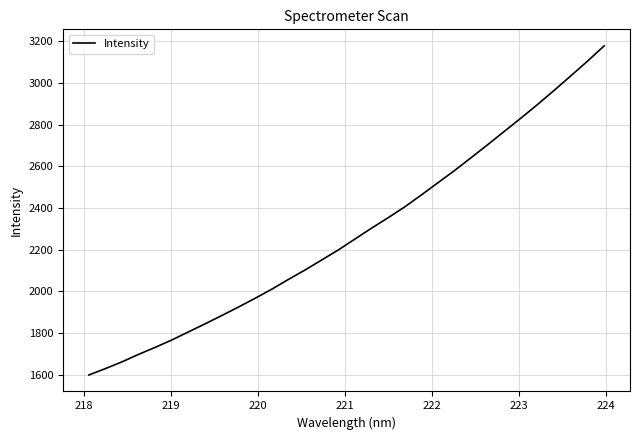

True or false: there are more than 0 points higher than both neighbors.

False